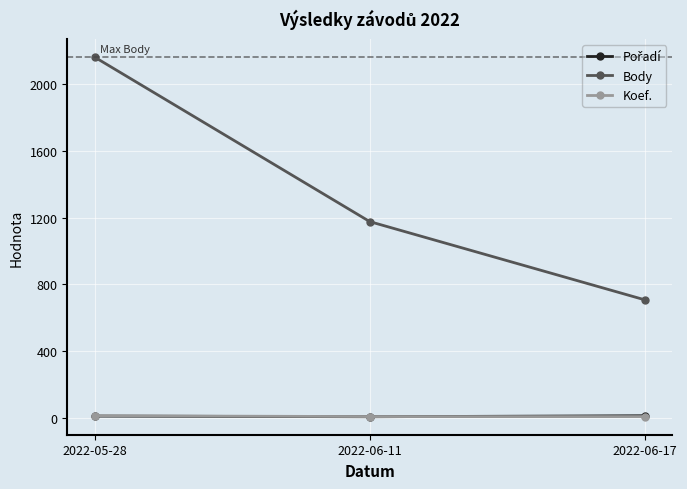

What is the average value of the Koef. series?

9